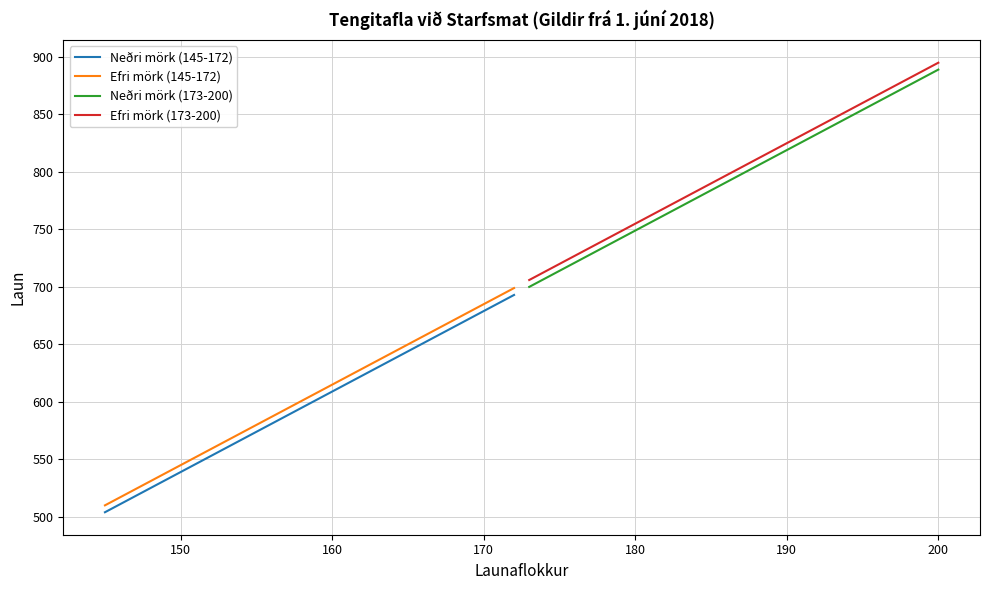

At how many categories does at least one series exceed 733?

24